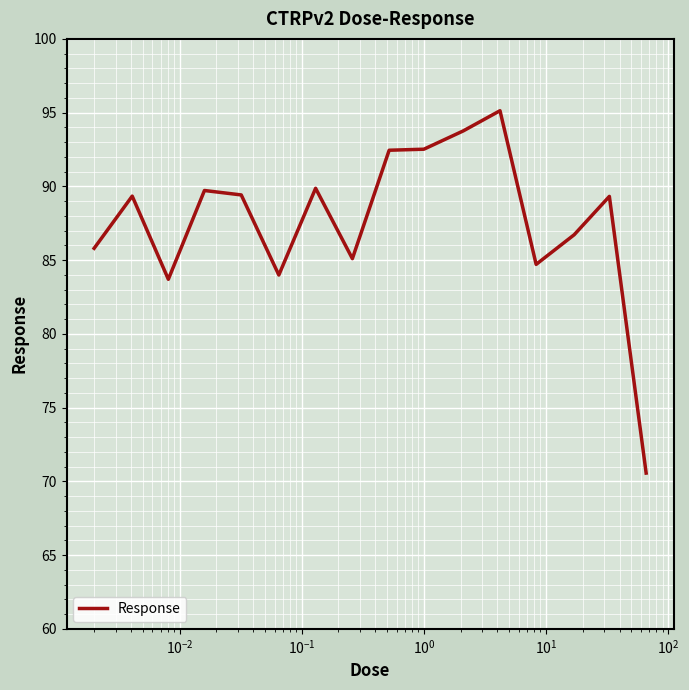

What is the difference between the maximum and minimum values?

24.6